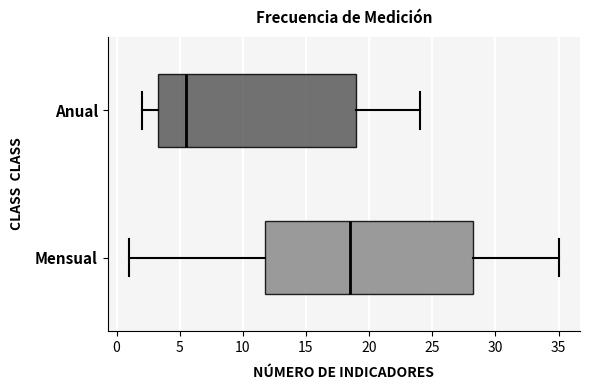

Reading bottom to top, transcribe this box plot: for each box, give where its median line is, the range the box spans, and where its two whiskers end, as read against the x-axis. The values are not printed on the chart, so give them approximately, as read against the axis.

Mensual: median 18.5, box 12.0 to 28.5, whiskers 1.0 to 35.0
Anual: median 5.5, box 3.5 to 19.0, whiskers 2.0 to 24.0